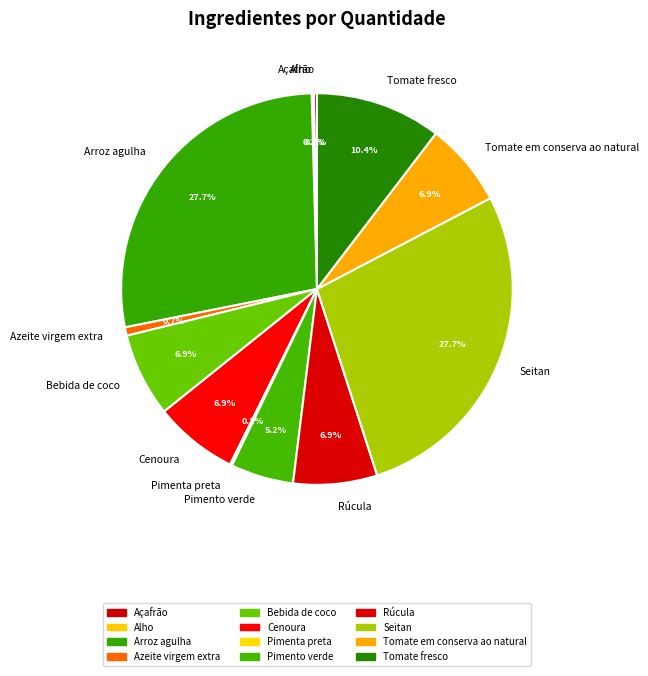

Does Seitan account for over 50% of the chart?

No